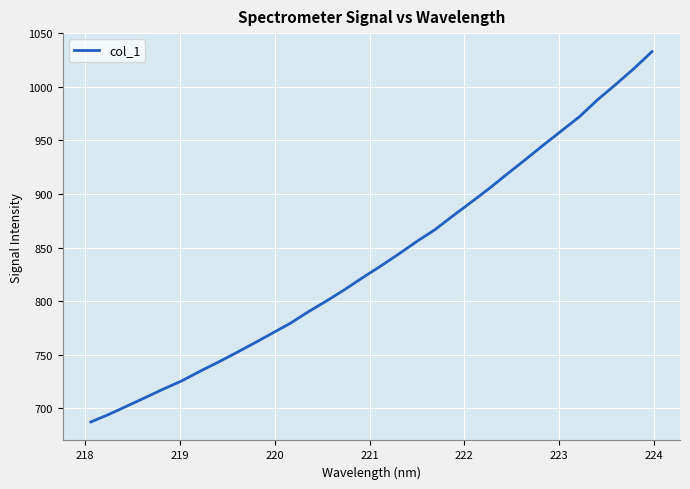

What is the smallest value displayed?

687.3